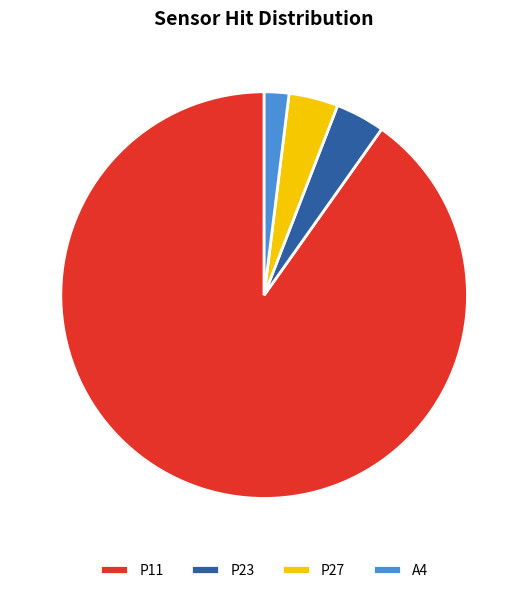

Which category has the smallest portion of the pie?

A4